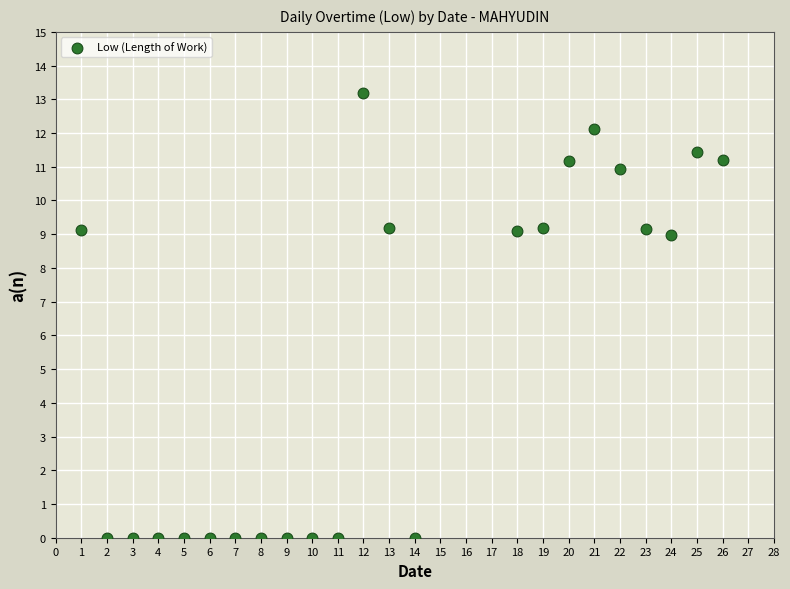

What is the range of Y values (max minus min)?

13.2